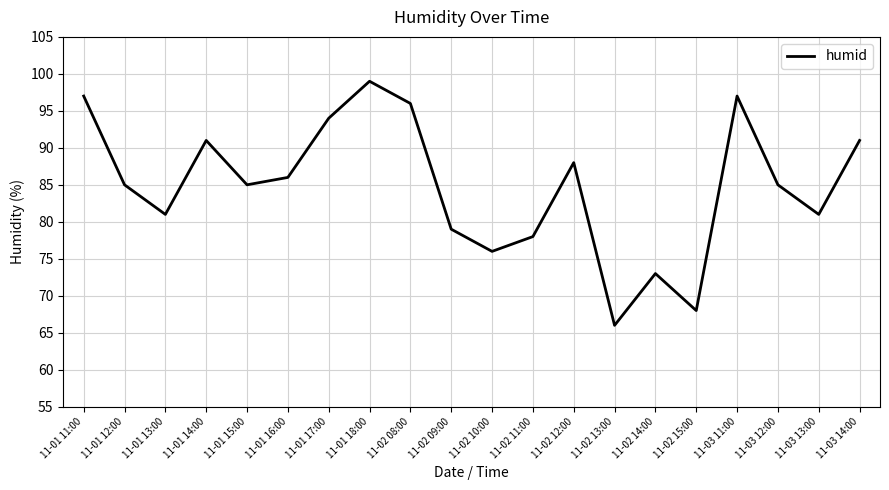

Which category has the highest value across all series?

11-01 18:00